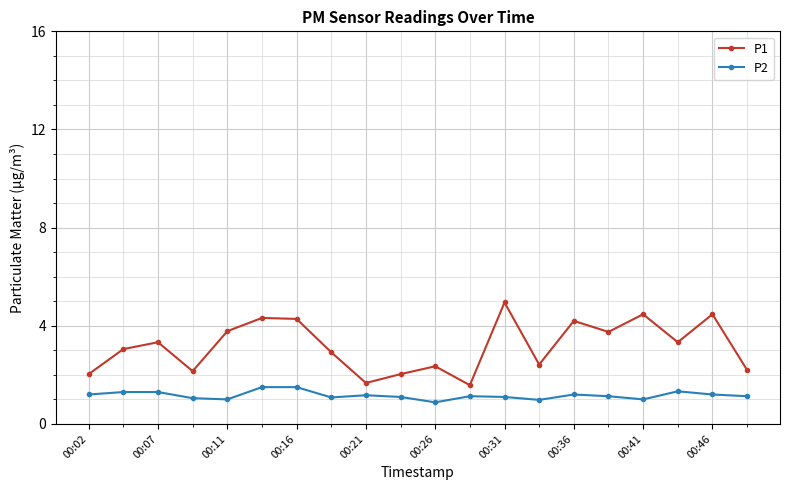

What is the greatest value displayed?

5.0